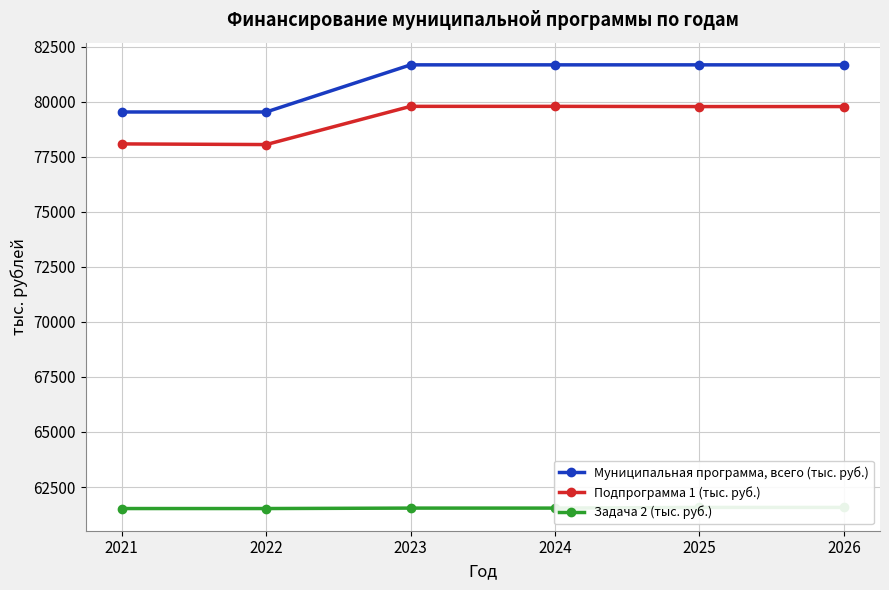

What are all the series names shown in the legend?

Муниципальная программа, всего (тыс. руб.), Подпрограмма 1 (тыс. руб.), Задача 2 (тыс. руб.)